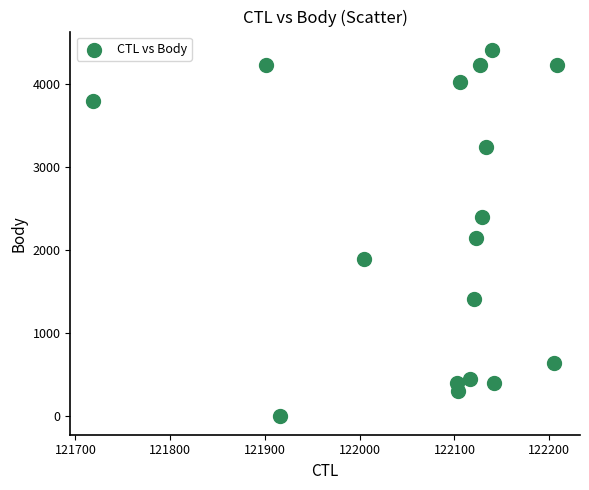

What is the range of X values (max minus min)?

489